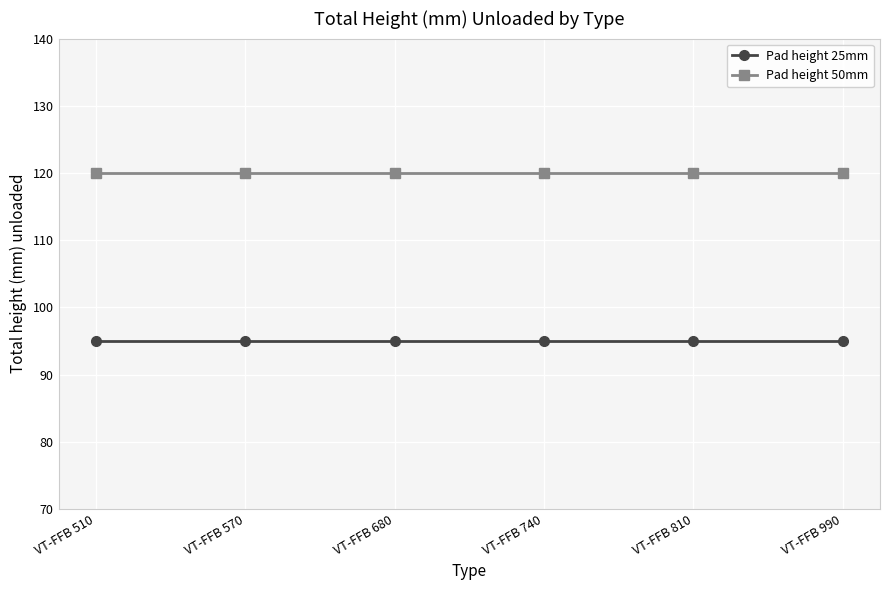

The Pad height 25mm series shows 38 at VT-FFB 570. True or false?

False